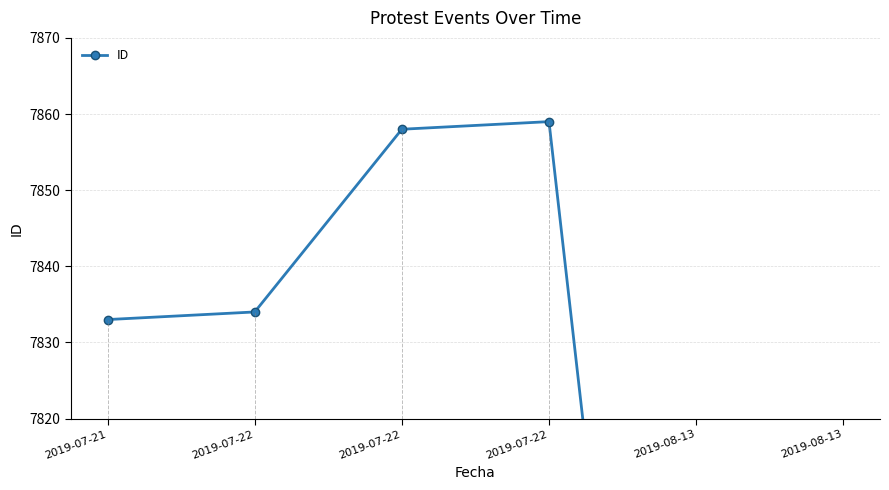

How many points are lower than both their immediate neighbors (excluding endpoints)?

1